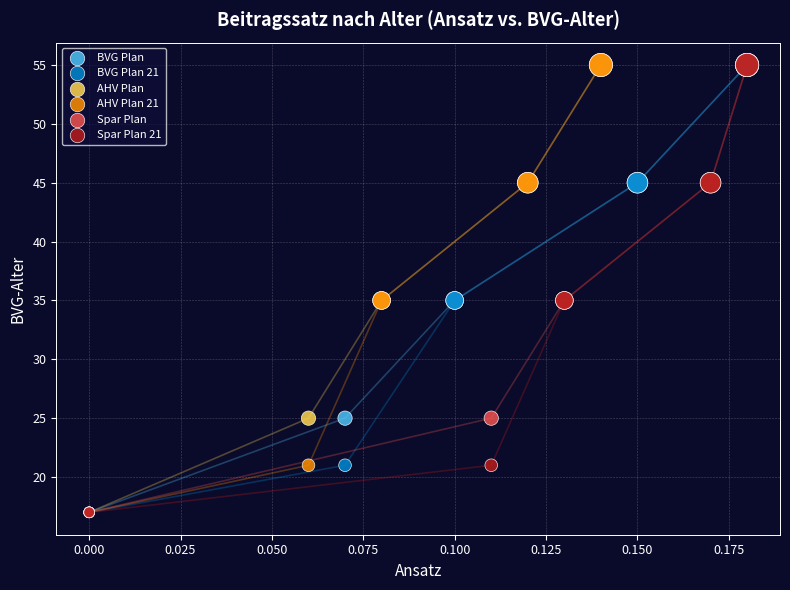

What are all the series names shown in the legend?

BVG Plan, BVG Plan 21, AHV Plan, AHV Plan 21, Spar Plan, Spar Plan 21